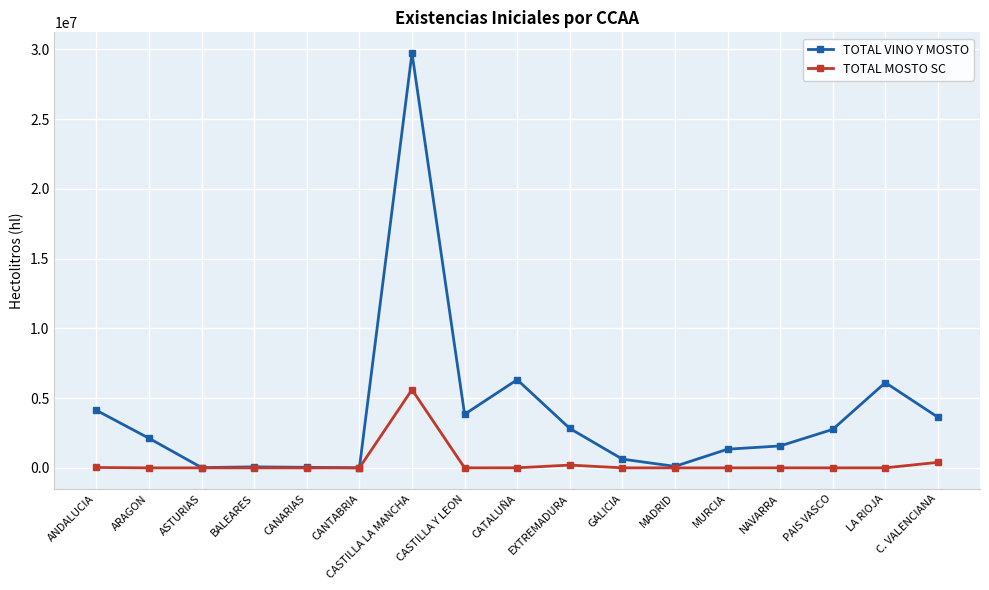

Between ARAGON and LA RIOJA, which series saw the biggest shift?

TOTAL VINO Y MOSTO